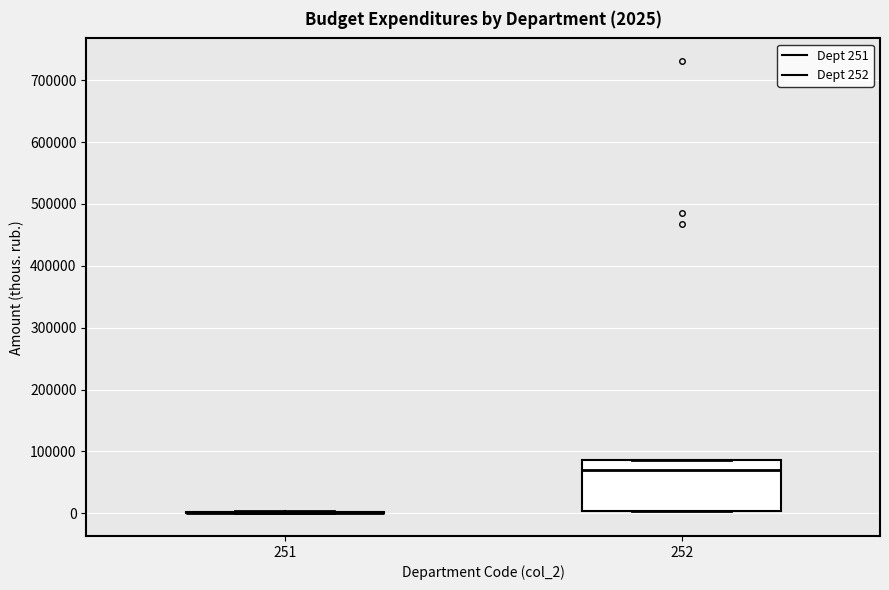

Which box is the tallest, from its lower edge to its upper edge?

252